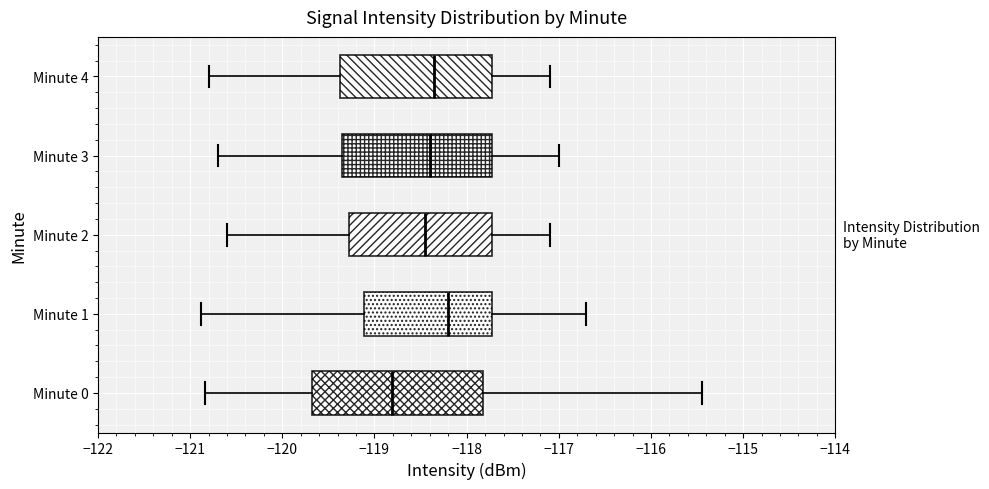

Reading bottom to top, read every box against the x-axis: the position of its median line, the range the box covers, and the ends of its whiskers. The values are not printed on the chart, so give them approximately, as read against the axis.

Minute 0: median -118.8, box -119.7 to -117.8, whiskers -120.8 to -115.4
Minute 1: median -118.2, box -119.1 to -117.7, whiskers -120.9 to -116.7
Minute 2: median -118.4, box -119.3 to -117.7, whiskers -120.6 to -117.1
Minute 3: median -118.4, box -119.3 to -117.7, whiskers -120.7 to -117.0
Minute 4: median -118.3, box -119.4 to -117.7, whiskers -120.8 to -117.1